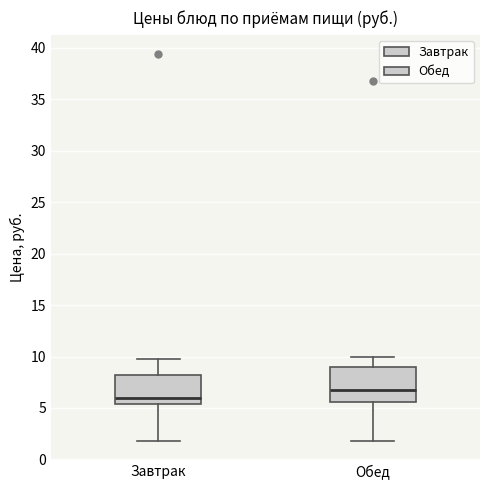

Which box has the lowest median line?

Завтрак